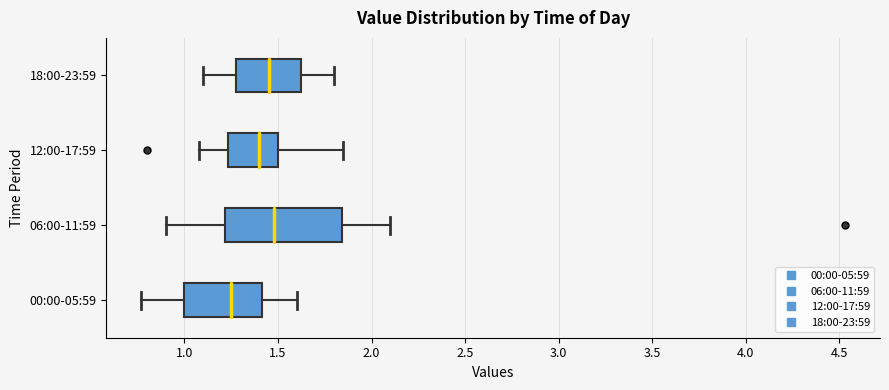

Reading bottom to top, read every box against the x-axis: the position of its median line, the range the box covers, and the ends of its whiskers. The values are not printed on the chart, so give them approximately, as read against the axis.

00:00-05:59: median 1.25, box 1.00 to 1.40, whiskers 0.75 to 1.60
06:00-11:59: median 1.50, box 1.20 to 1.85, whiskers 0.90 to 2.10
12:00-17:59: median 1.40, box 1.25 to 1.50, whiskers 1.10 to 1.85
18:00-23:59: median 1.45, box 1.30 to 1.65, whiskers 1.10 to 1.80